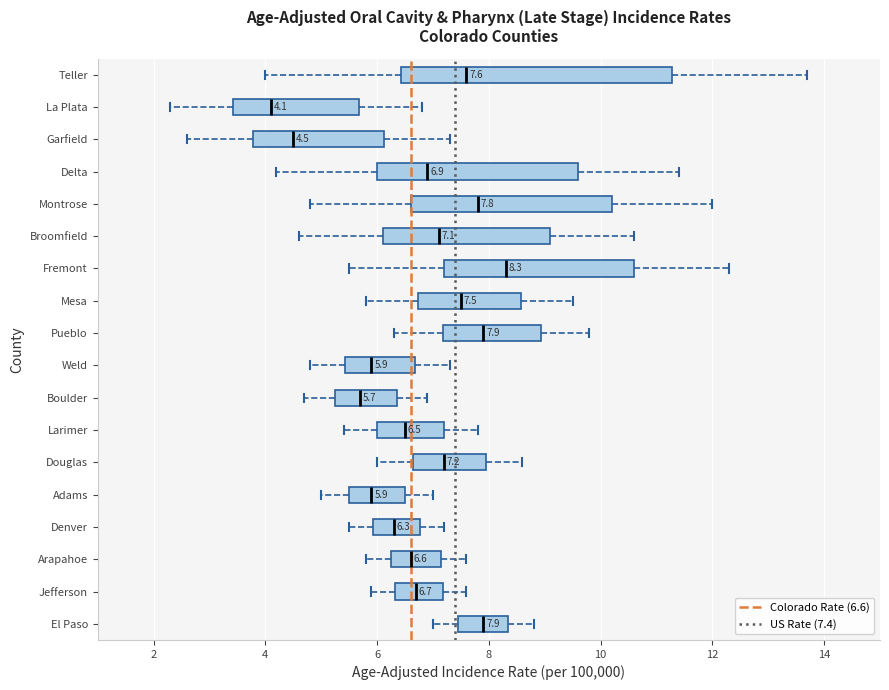

Which box has the furthest to the left median line?

La Plata